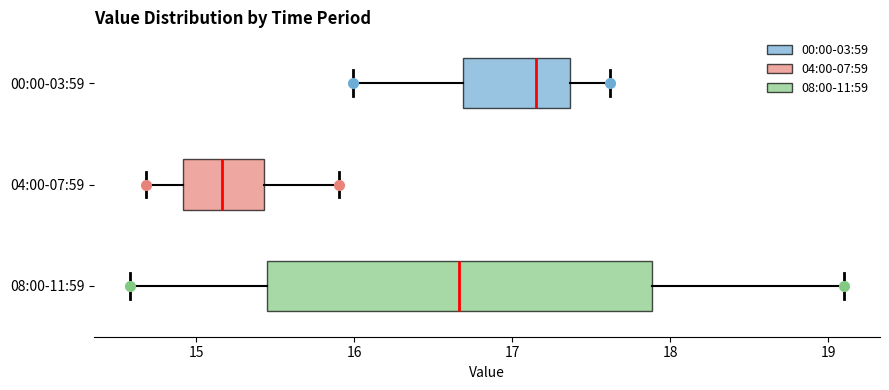

Where is the left edge of the box for 04:00-07:59 on the x-axis? The values are not printed on the chart, so give them approximately, as read against the axis.

14.9